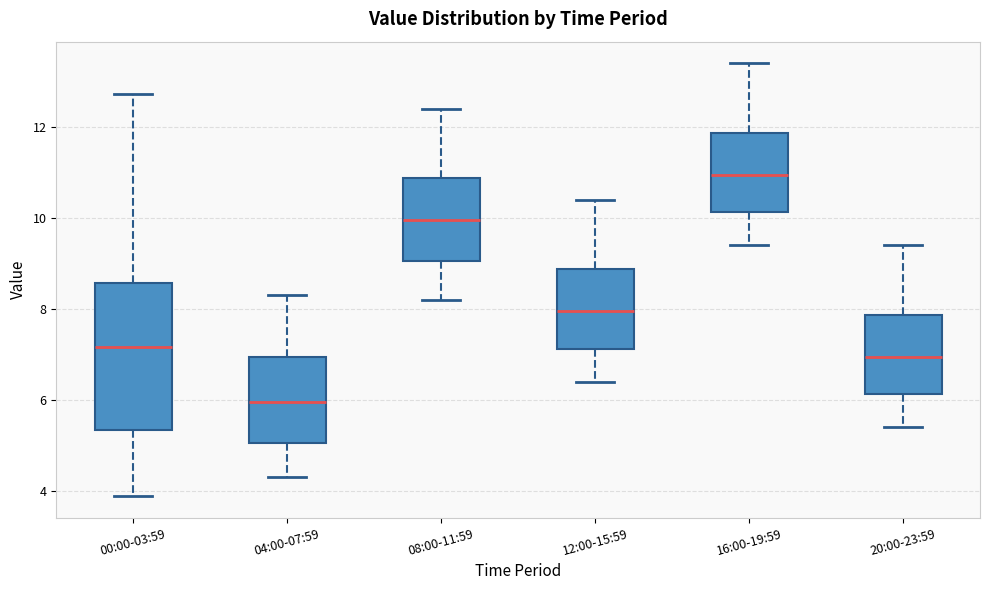

Reading left to right, transcribe this box plot: for each box, give where its median line is, the range the box spans, and where its two whiskers end, as read against the y-axis. The values are not printed on the chart, so give them approximately, as read against the axis.

00:00-03:59: median 7.2, box 5.4 to 8.6, whiskers 3.8 to 12.8
04:00-07:59: median 6.0, box 5.0 to 7.0, whiskers 4.4 to 8.4
08:00-11:59: median 10.0, box 9.0 to 10.8, whiskers 8.2 to 12.4
12:00-15:59: median 8.0, box 7.2 to 8.8, whiskers 6.4 to 10.4
16:00-19:59: median 11.0, box 10.2 to 11.8, whiskers 9.4 to 13.4
20:00-23:59: median 7.0, box 6.2 to 7.8, whiskers 5.4 to 9.4